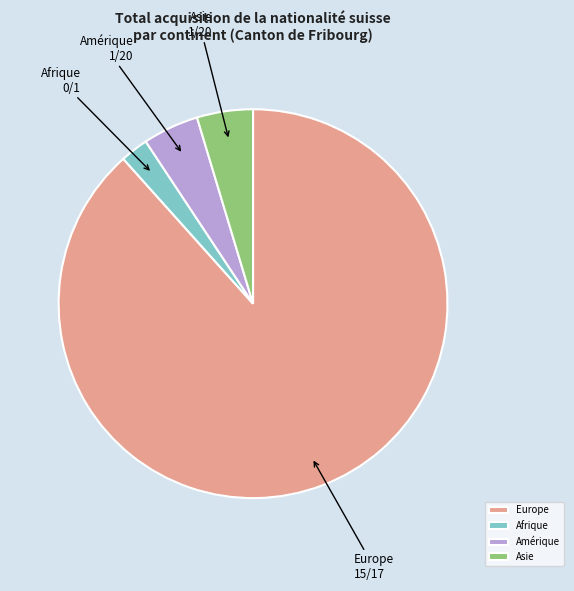

Is it true that Asie is 5% of the pie?

True